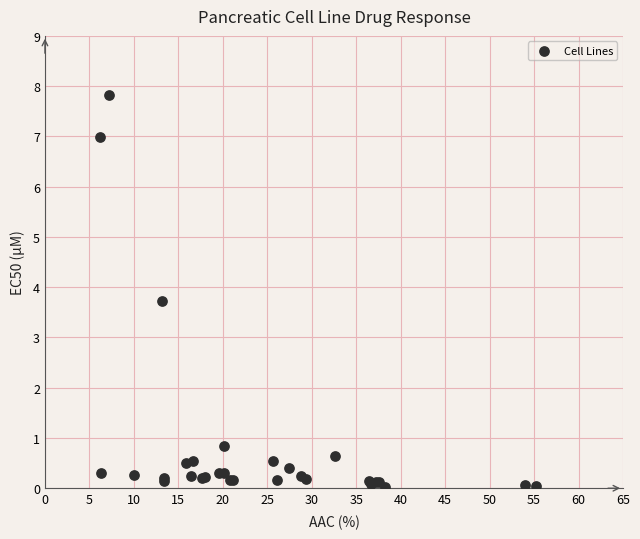

What Y value in the scatter plot is closest to 3?

3.7